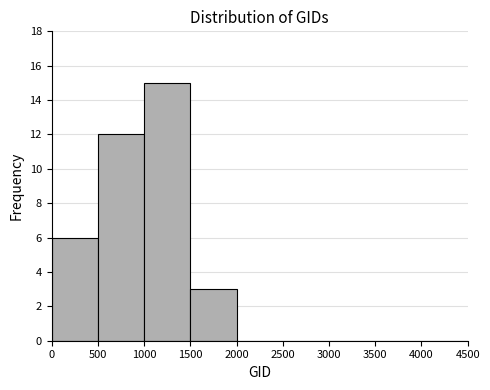

Reading left to right, transcribe this chart: for each bar, give the range it covers on the x-axis and its height. The values are not printed on the chart, so give them approximately, as read against the axis.

0 to 500: 6
500 to 1000: 12
1000 to 1500: 15
1500 to 2000: 3
2000 to 2500: 0
2500 to 3000: 0
3000 to 3500: 0
3500 to 4000: 0
4000 to 4500: 0